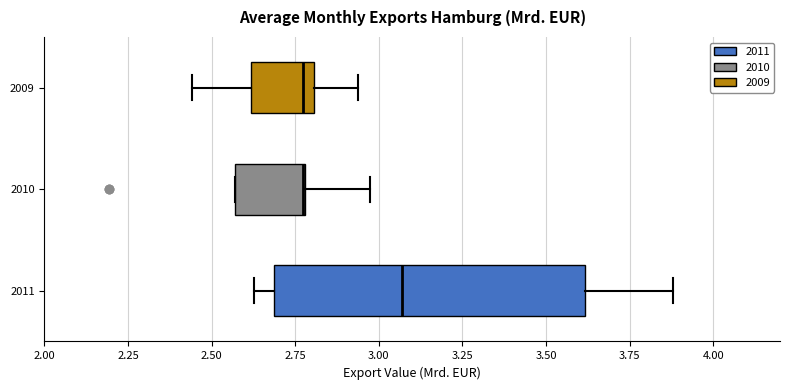

Where is the right edge of the box at y = 2011 on the x-axis? The values are not printed on the chart, so give them approximately, as read against the axis.

3.60